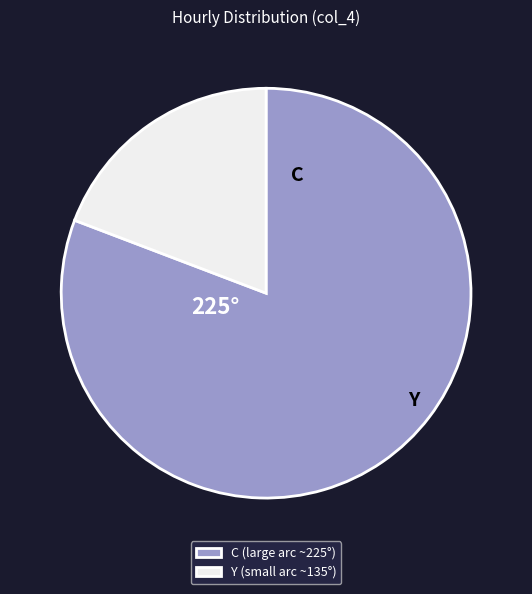

Does any single category account for the majority?

Yes